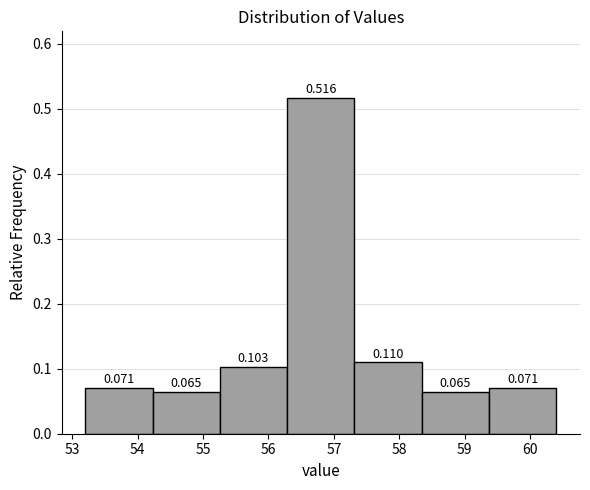

What is the height of the bar covering 53.2 to 54.2 on the x-axis? The bar edges are not printed on the chart, so give them approximately, as read against the axis.

0.071